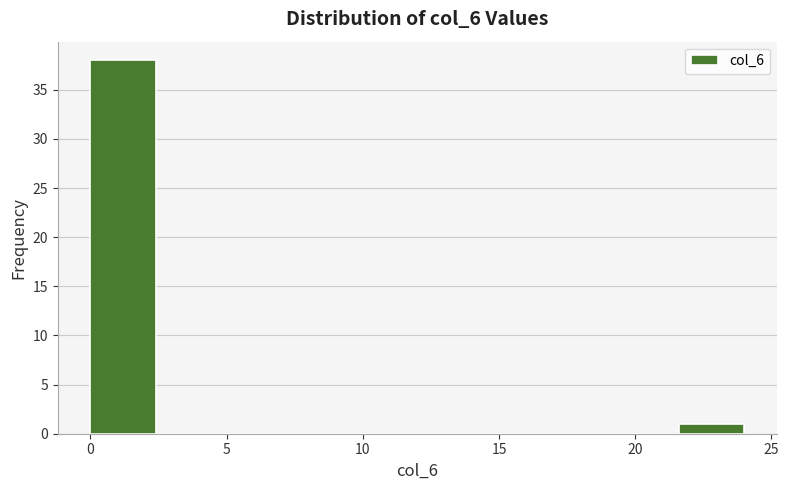

What is the height of the bar covering 21.6 to 24.0 on the x-axis? Neither the bar edges nor the heights are printed on the chart, so give them approximately, as read against the axes.

1